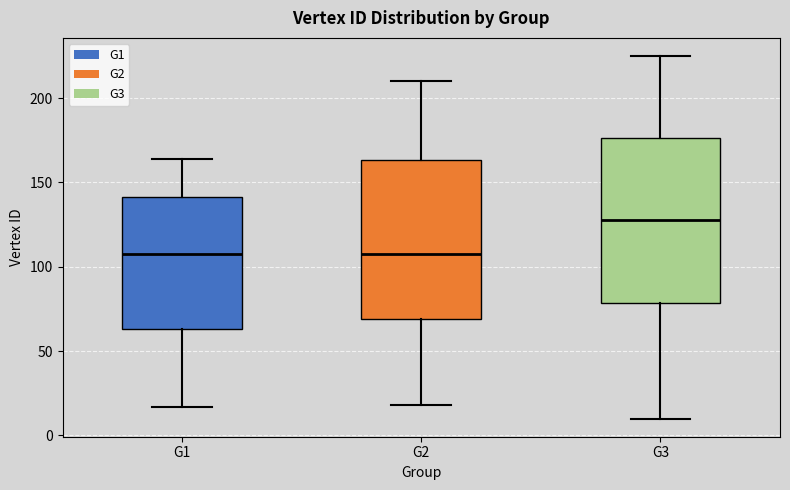

Reading left to right, read every box against the y-axis: the position of its median line, the range the box covers, and the ends of its whiskers. The values are not printed on the chart, so give them approximately, as read against the axis.

G1: median 110, box 65 to 140, whiskers 15 to 165
G2: median 110, box 70 to 165, whiskers 20 to 210
G3: median 130, box 80 to 175, whiskers 10 to 225